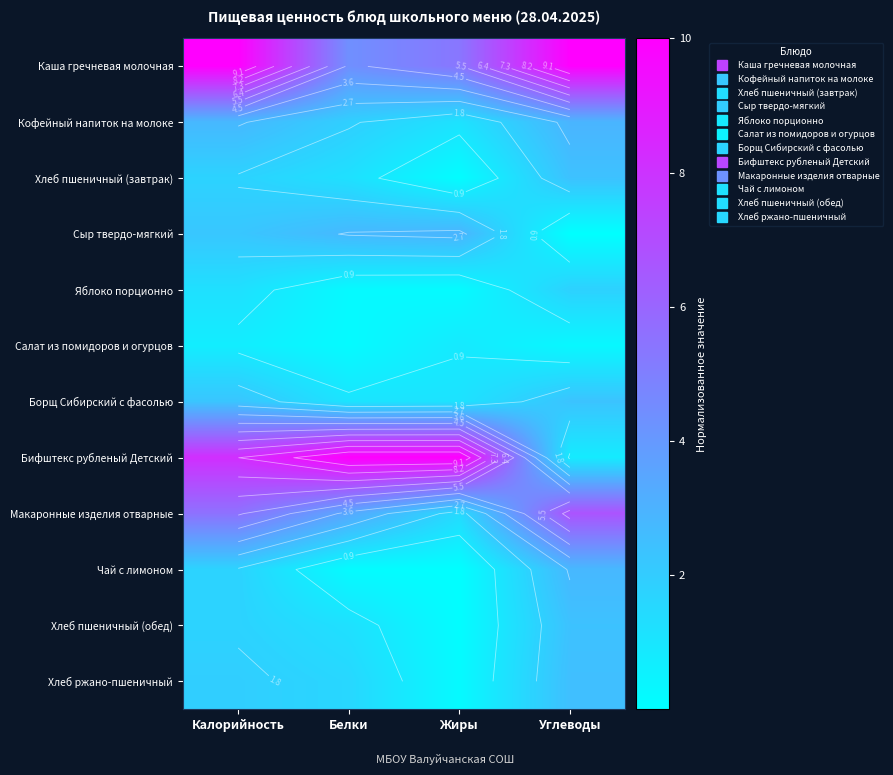

Which category has the lowest value in the Бифштекс рубленый Детский series?

Углеводы